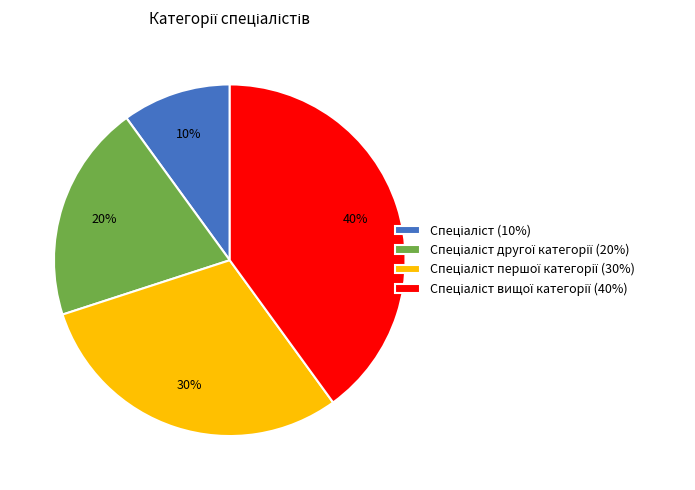

Is there any slice that represents more than half of the pie?

No